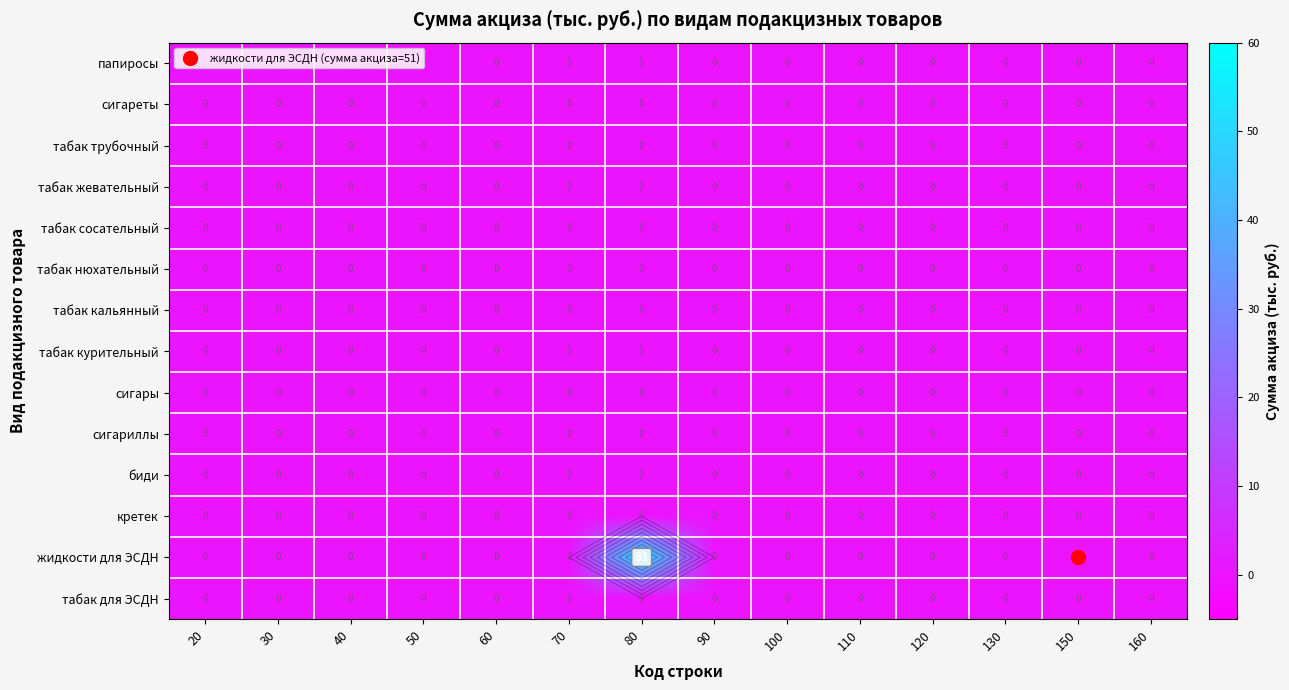

At which label is табак жевательный closest to 0?

20